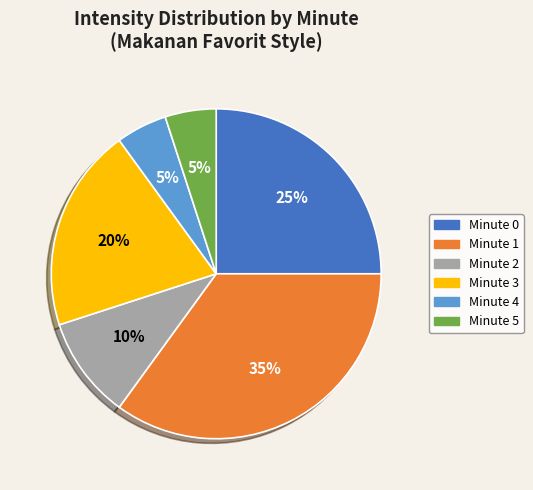

Is there a majority slice in this chart?

No